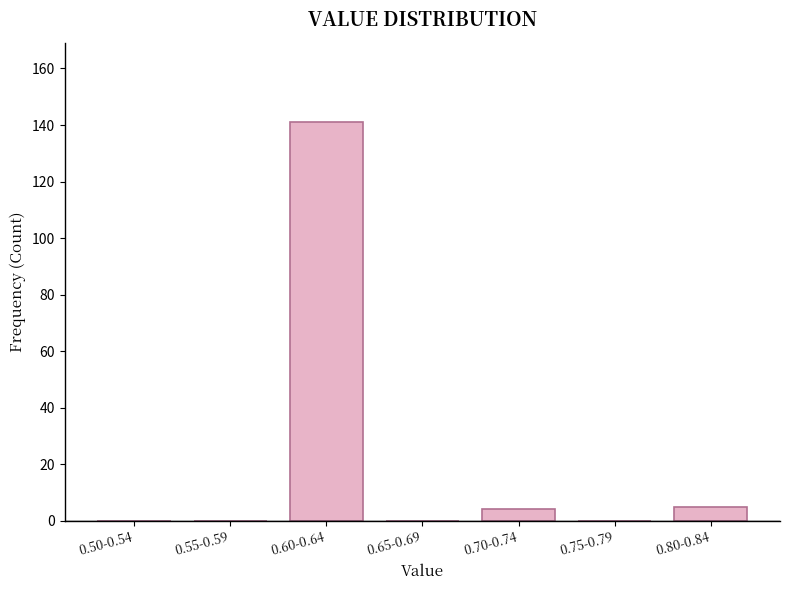

Reading left to right, extract all data points from this chart.

0.50-0.54=0	0.55-0.59=0	0.60-0.64=141	0.65-0.69=0	0.70-0.74=4	0.75-0.79=0	0.80-0.84=5